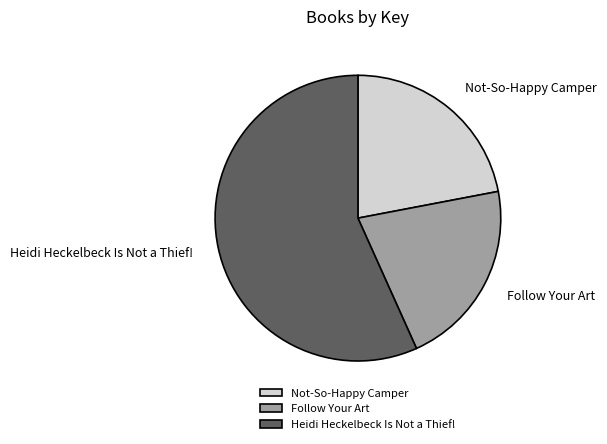

Rank the categories by value from highest to lowest.

Heidi Heckelbeck Is Not a Thief!, Not-So-Happy Camper, Follow Your Art